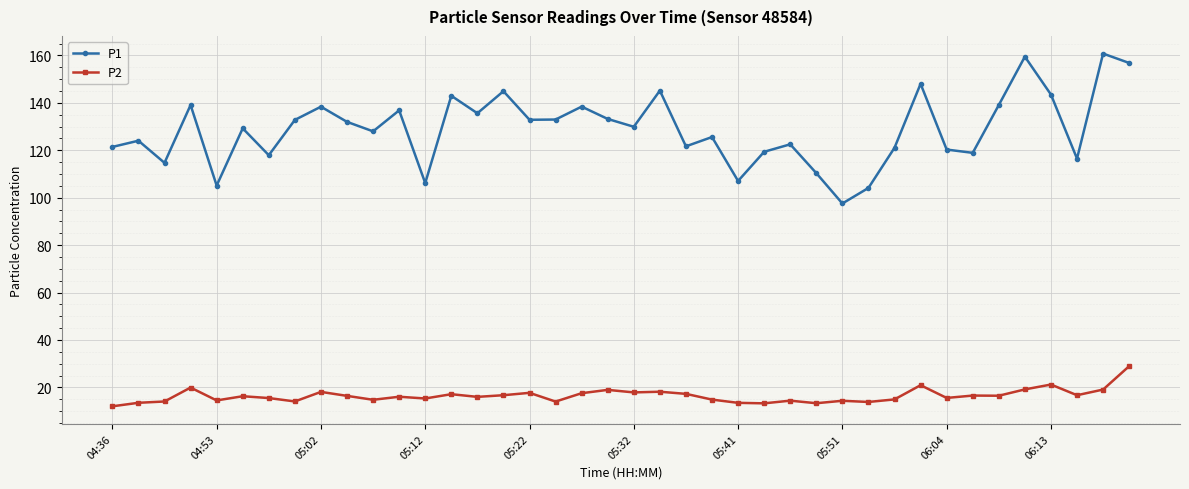

True or false: P2 has more than 1 points higher than both neighbors.

True